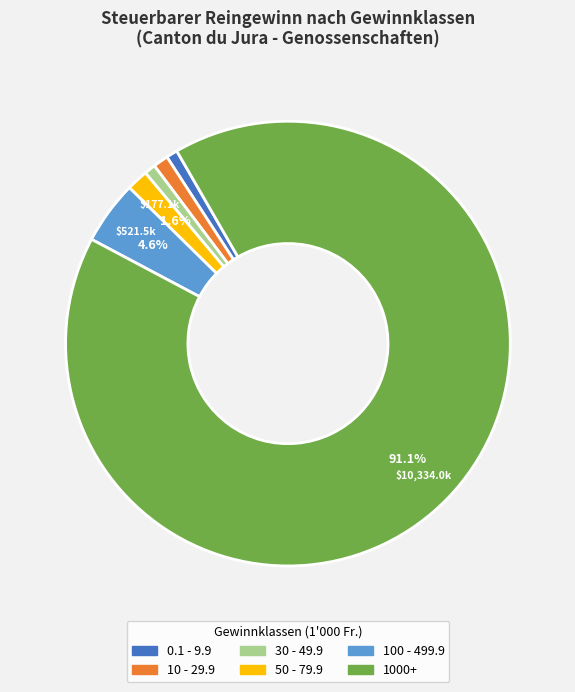

How many segments does this pie chart have?

6